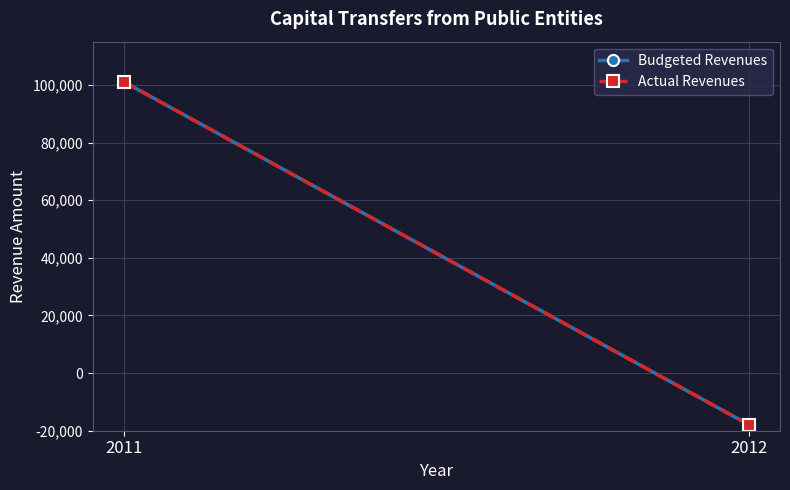

At how many categories does at least one series exceed 19337?

1